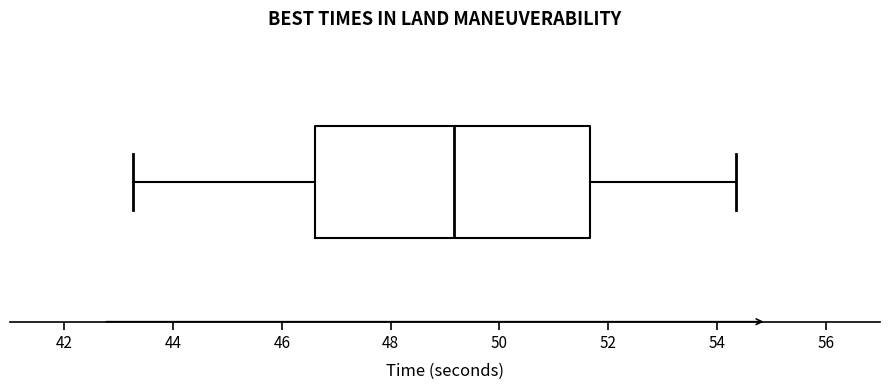

Where is the left edge of the box on the x-axis? The values are not printed on the chart, so give them approximately, as read against the axis.

46.6